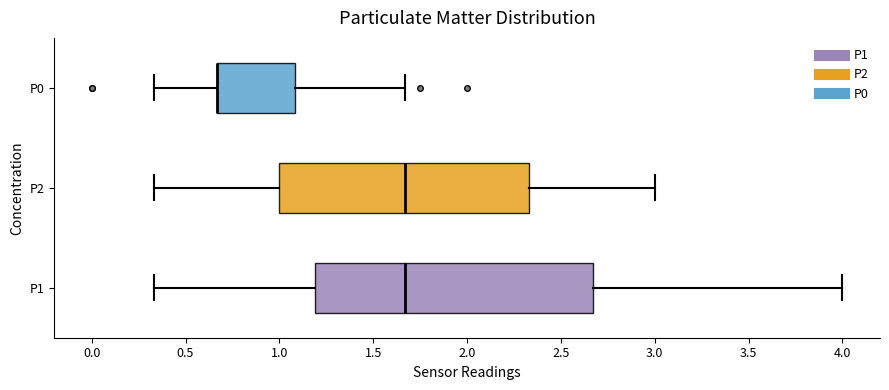

Reading bottom to top, read every box against the x-axis: the position of its median line, the range the box covers, and the ends of its whiskers. The values are not printed on the chart, so give them approximately, as read against the axis.

P1: median 1.65, box 1.20 to 2.65, whiskers 0.35 to 4.00
P2: median 1.65, box 1.00 to 2.35, whiskers 0.35 to 3.00
P0: median 0.65 (drawn on the box's left edge), box 0.65 to 1.10, whiskers 0.35 to 1.65